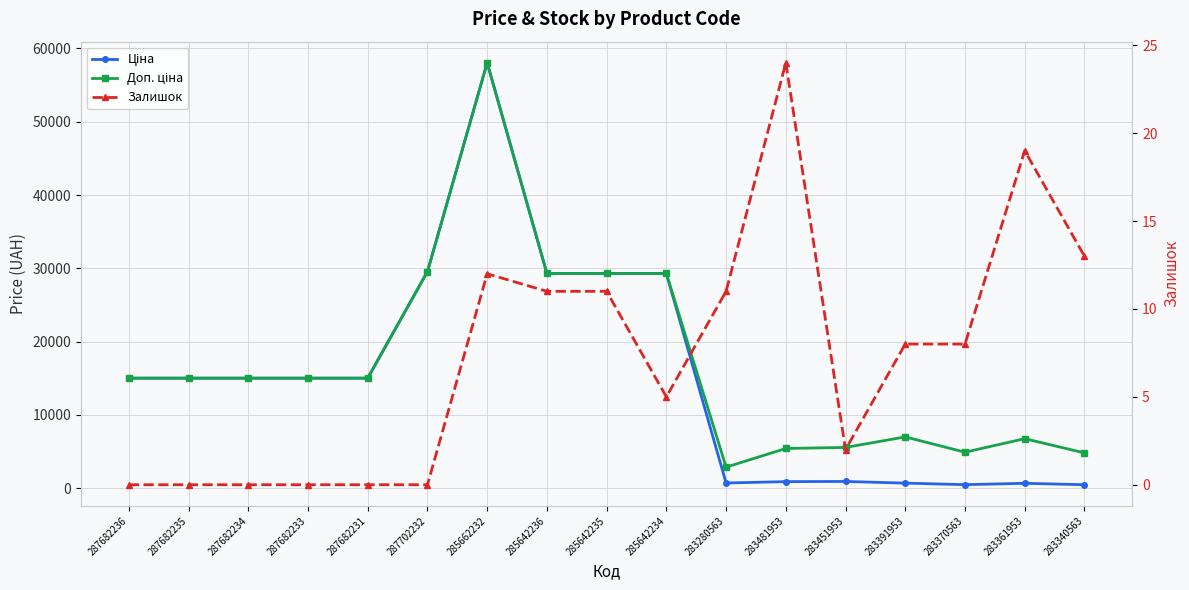

How many values in Залишок are above zero?

11